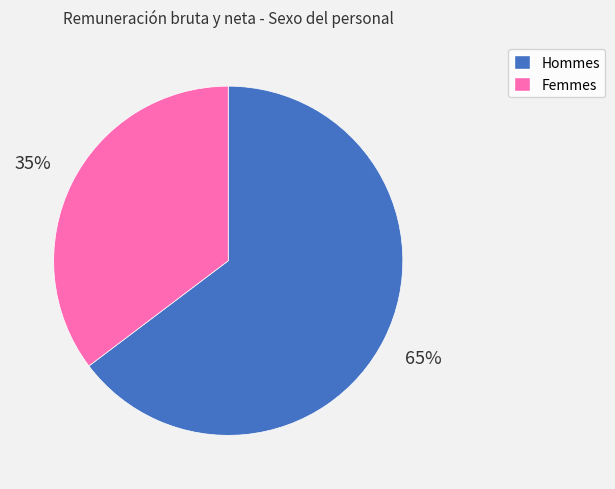

How many slices are in this pie chart?

2